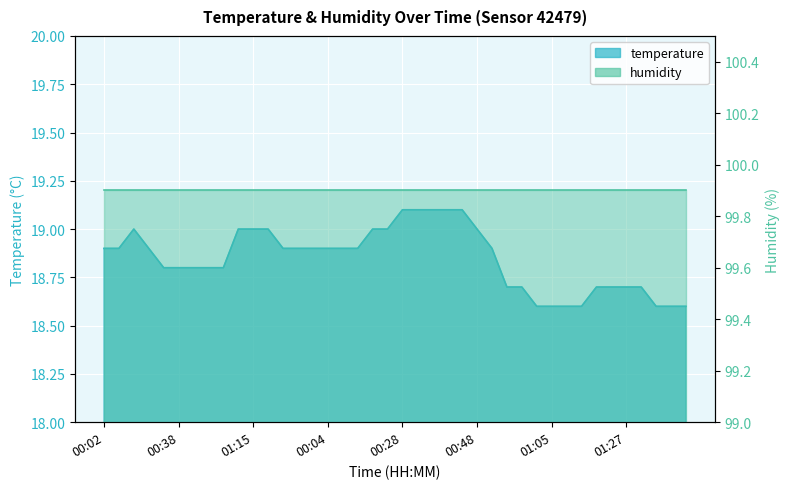

List the labels in order of value, largest first.

00:28, 00:33, 00:36, 00:40, 00:43, 00:16, 01:08, 01:15, 01:22, 00:19, 00:26, 00:48, 00:02, 00:09, 00:23, 01:30, 01:37, 01:40, 00:04, 00:11, 00:14, 00:50, 00:31, 00:38, 00:45, 00:53, 01:00, 00:55, 00:58, 01:17, 01:20, 01:27, 01:32, 01:02, 01:05, 01:10, 01:12, 01:35, 01:38, 01:42